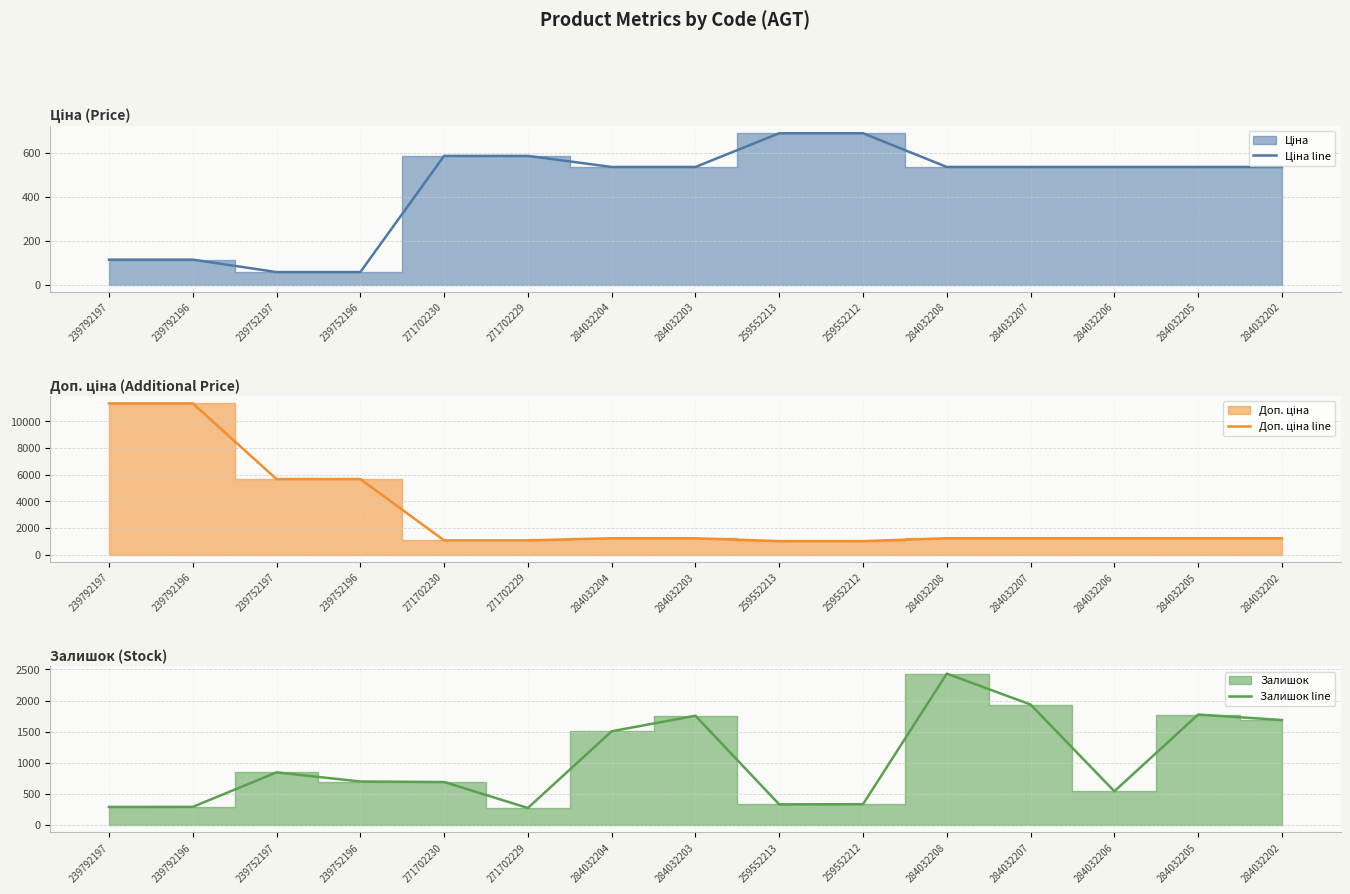

Does the chart display data point markers on the line(s)?

No